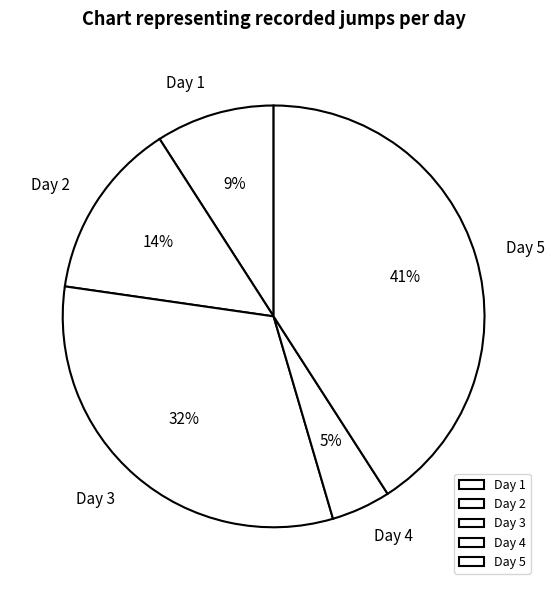

How many slices are in this pie chart?

5